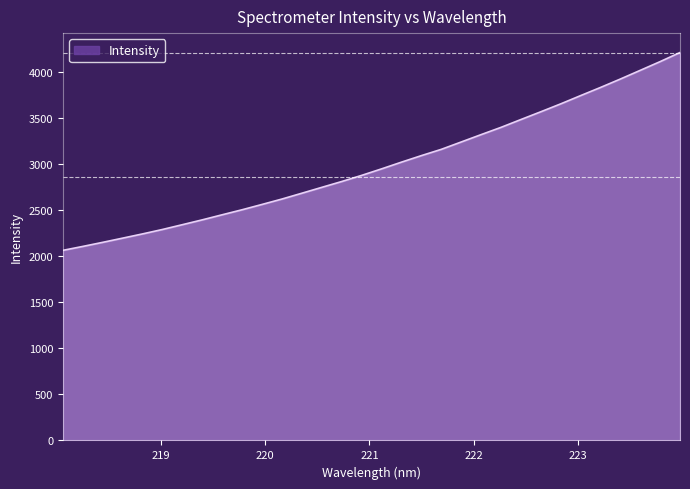

What is the smallest value displayed?

2063.6